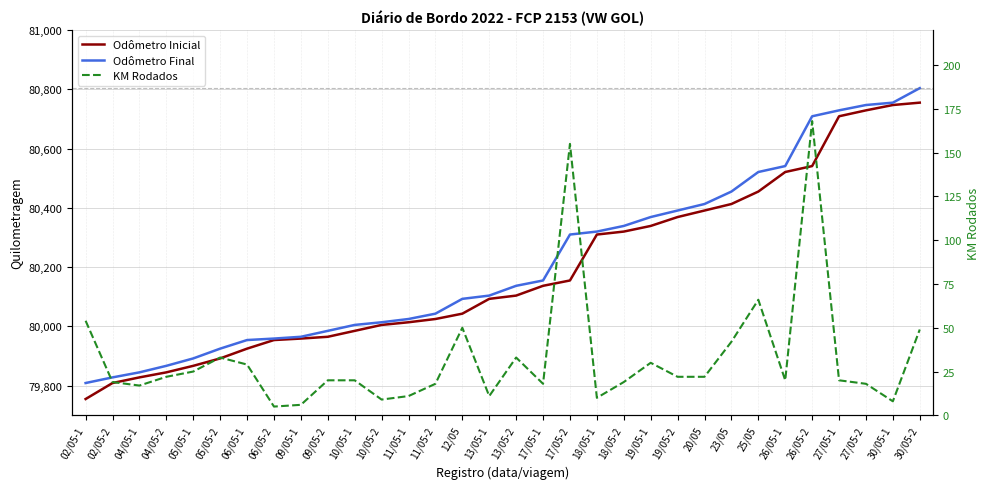

At which label does Odômetro Inicial reach its minimum?

02/05-1